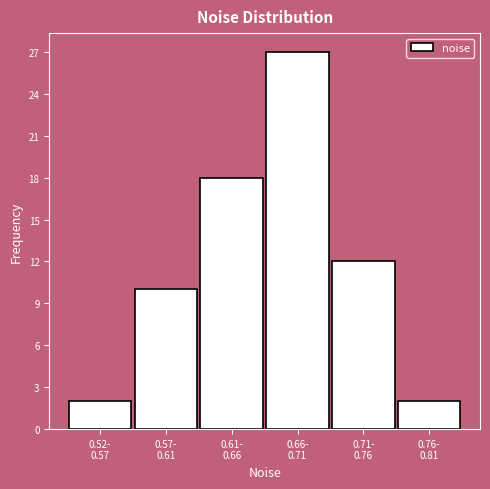

Reading right to left, list all the values displayed in this chart.

2	12	27	18	10	2